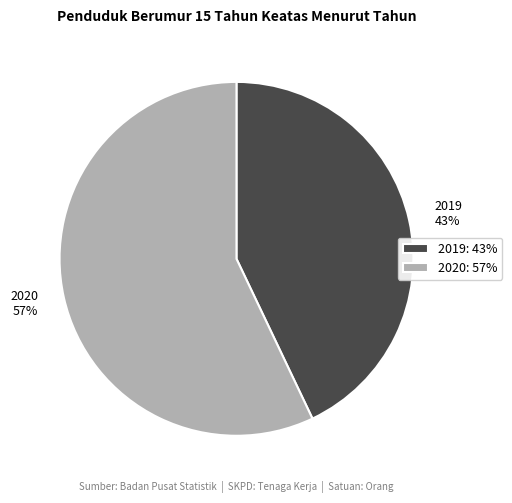

Which category has the biggest portion of the pie?

2020